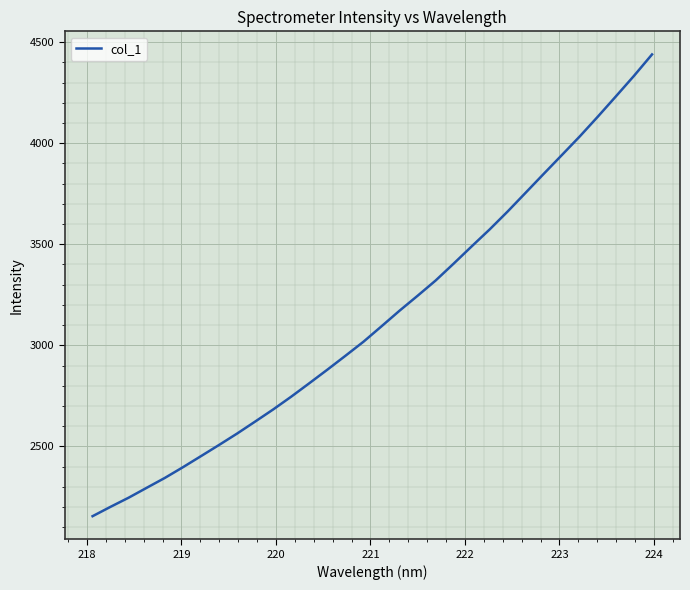

What is the greatest value displayed?

4439.2